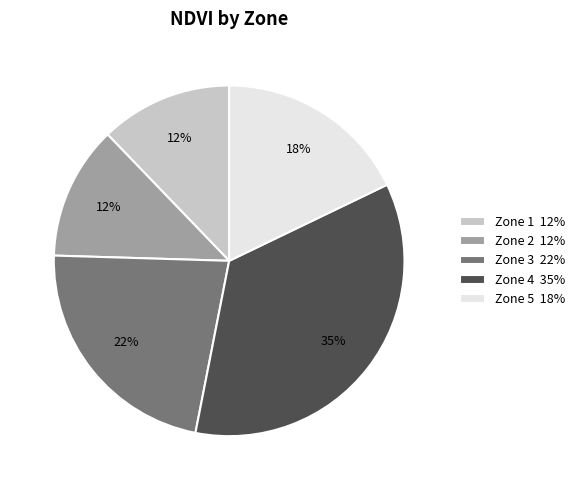

Count the number of slices in the pie.

5